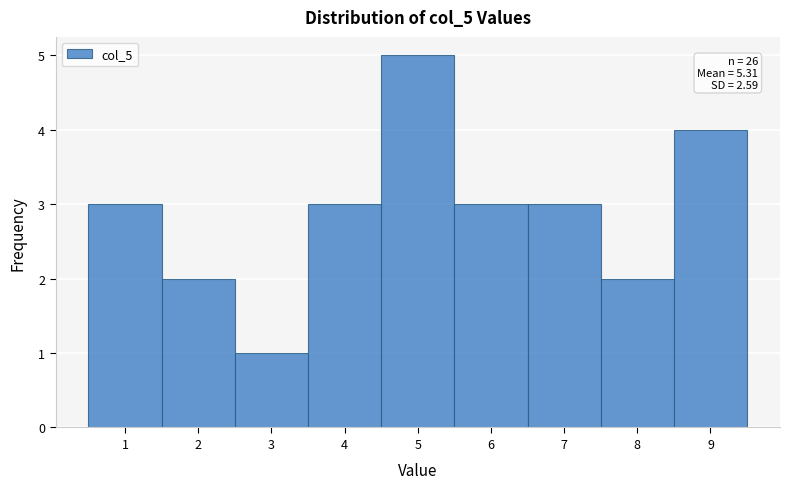

Which range on the x-axis has the tallest bar?

4.5 to 5.5